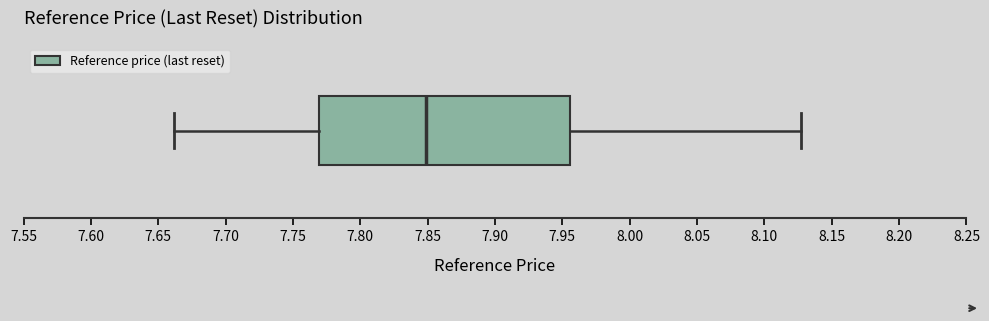

Where is the right edge of the box on the x-axis? The values are not printed on the chart, so give them approximately, as read against the axis.

7.955